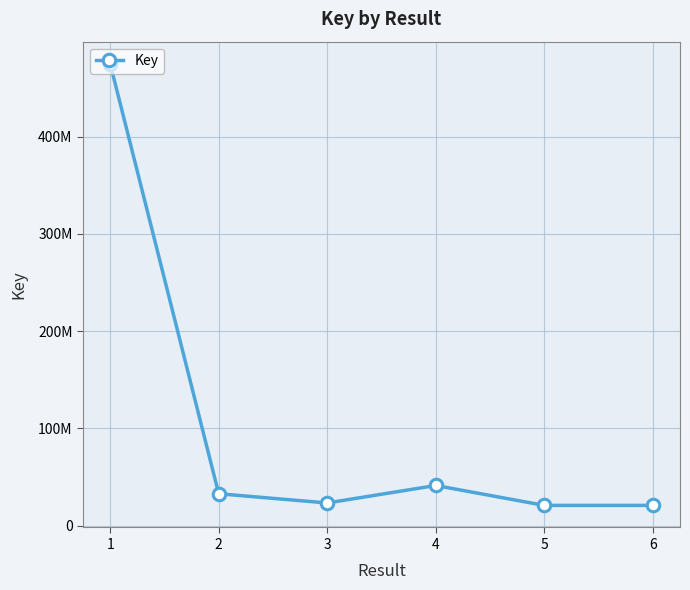

The chart shows a value of 282048053 at 1. True or false?

False